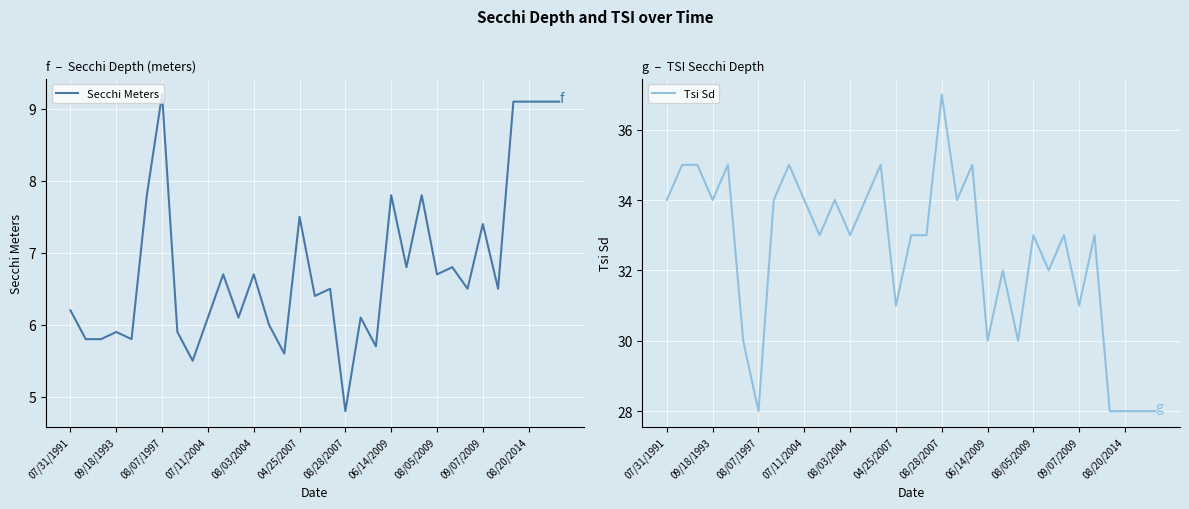

True or false: Tsi Sd and Secchi Meters cross at least once.

False